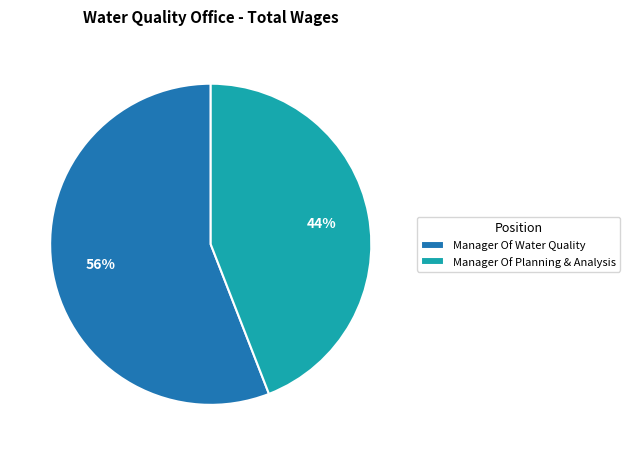

Count the number of slices in the pie.

2